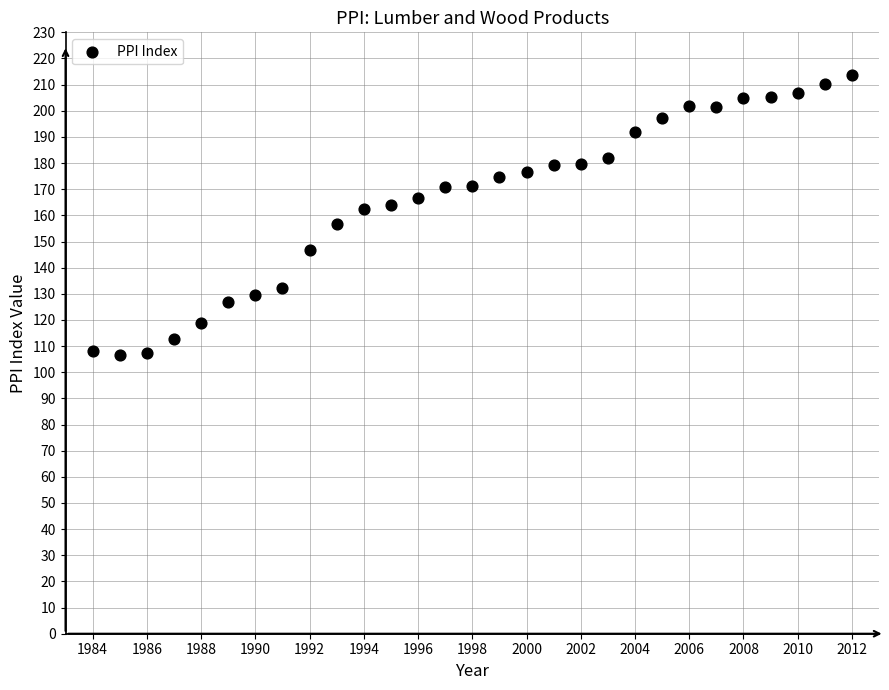

What is the range of X values (max minus min)?

28.0